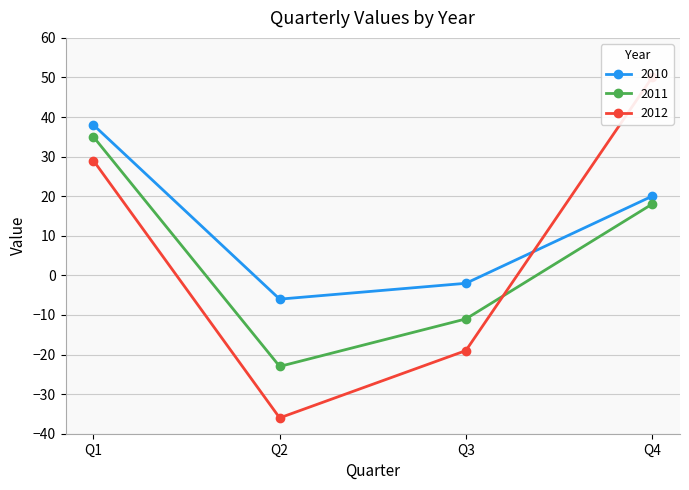

Rank the series by their maximum value, from lowest to highest.

2011, 2010, 2012